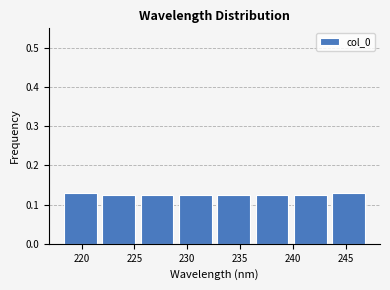

Reading left to right, list every bar in this chart as the range it spans on the x-axis followed by its height. Neither the bar edges nor the heights are printed on the chart, so give them approximately, as read against the axes.

218.0 to 221.5: 0.13
221.5 to 225.5: 0.12
225.5 to 229.0: 0.12
229.0 to 232.5: 0.12
232.5 to 236.0: 0.12
236.0 to 240.0: 0.12
240.0 to 243.5: 0.12
243.5 to 247.0: 0.13